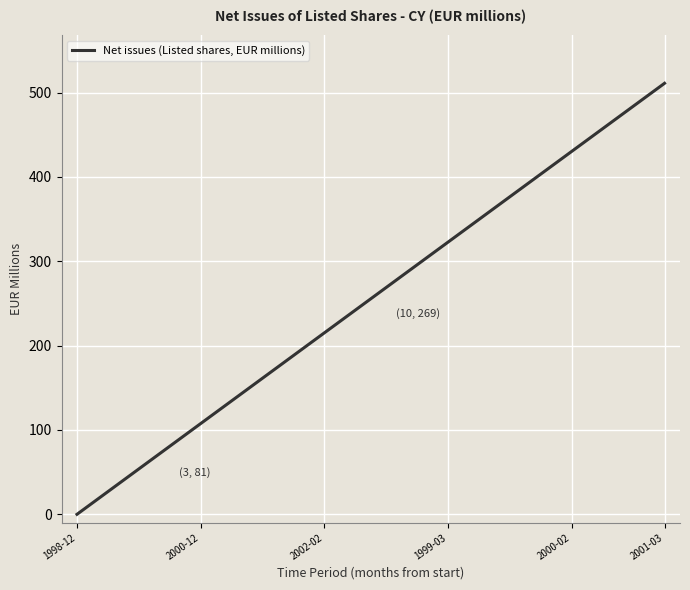

Count the number of data series in this chart.

1